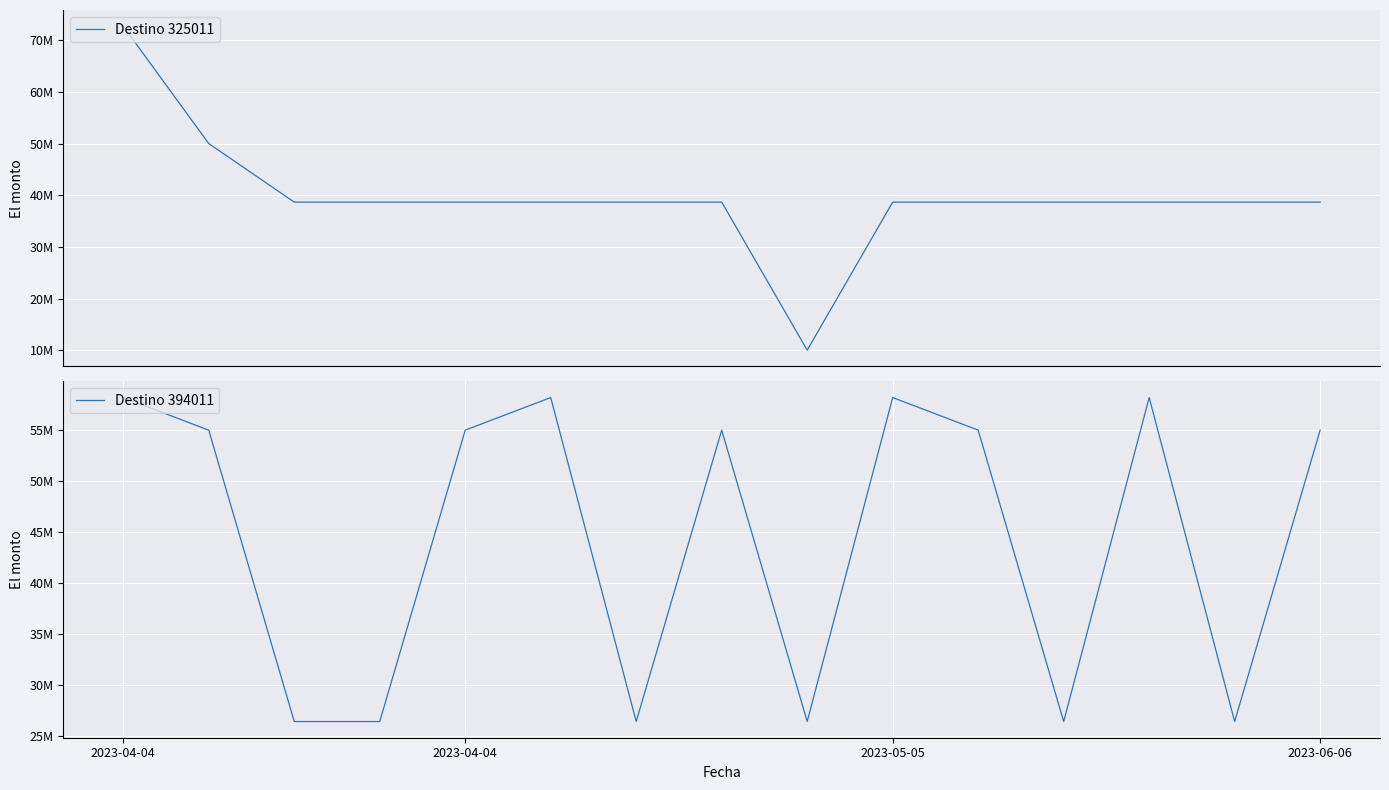

At which category does the chart reach its peak across all series?

2023-04-04